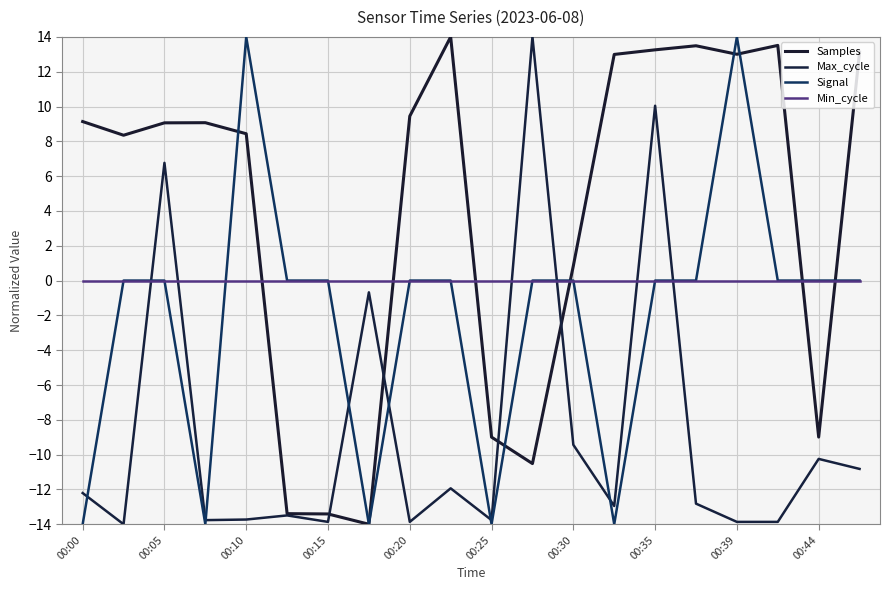

At which category is the sum across all series the highest?

00:35